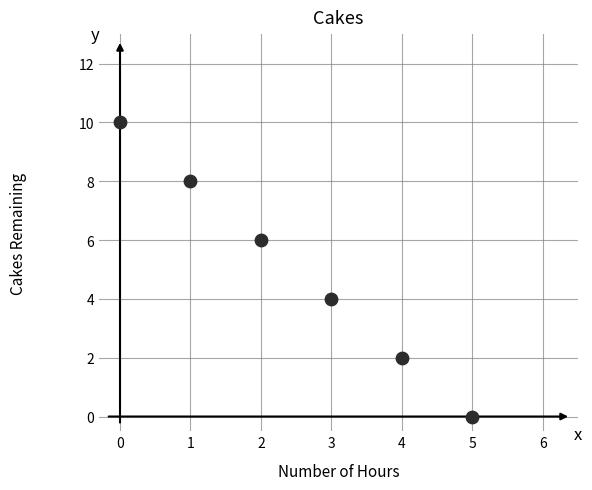

What is the average Y value?

5